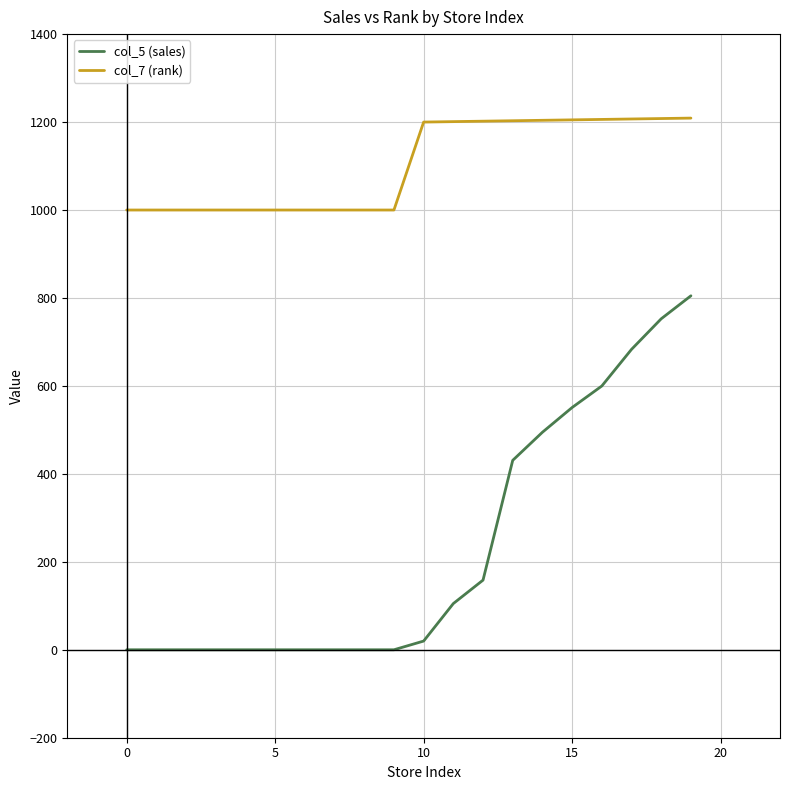

Which series has the widest spread of values?

col_5 (sales)